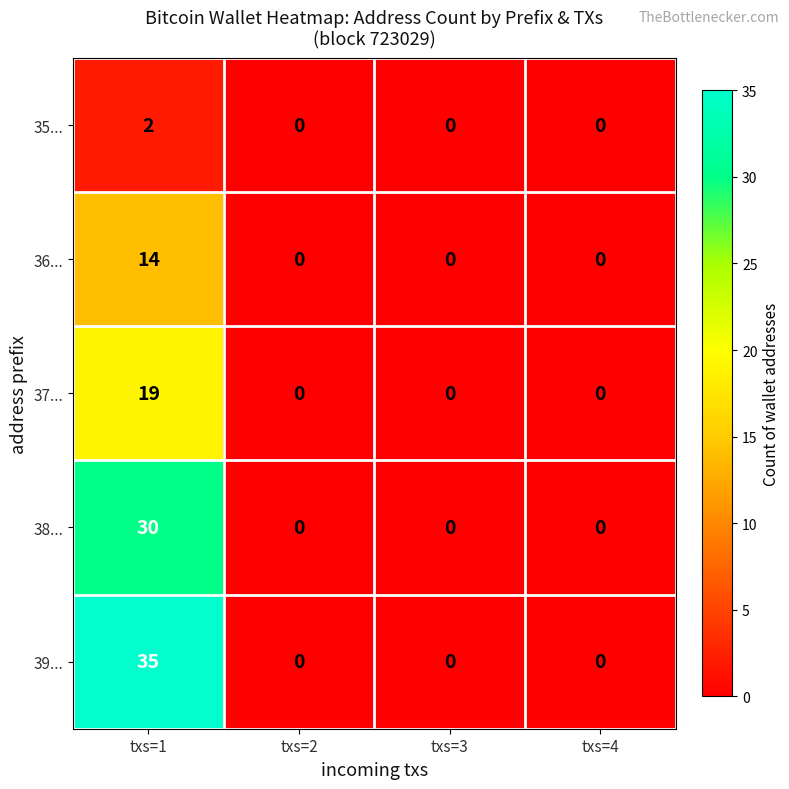

What is the sum of the 36... values at txs=4 and txs=1?

14